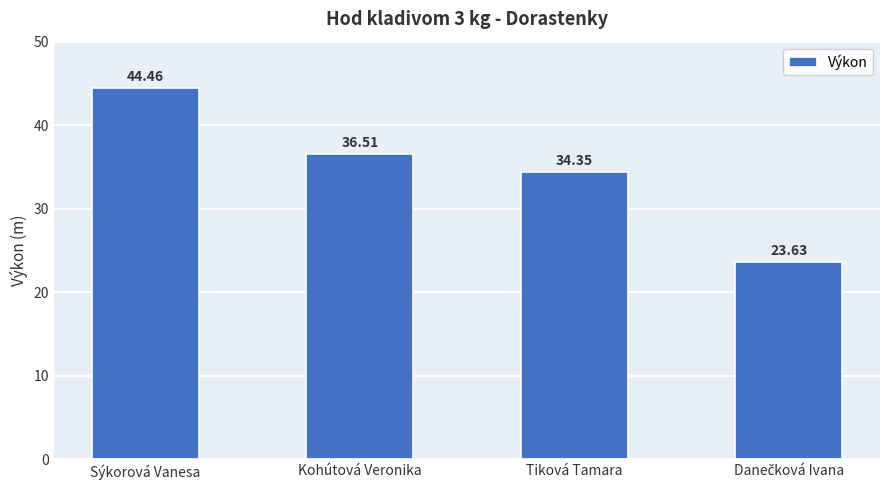

Between Sýkorová Vanesa and Kohútová Veronika, which is larger?

Sýkorová Vanesa